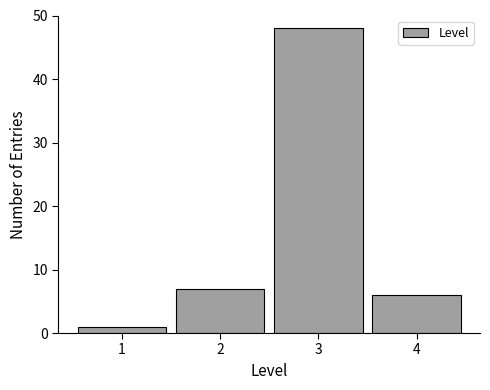

Reading left to right, extract all data points from this chart.

1	7	48	6